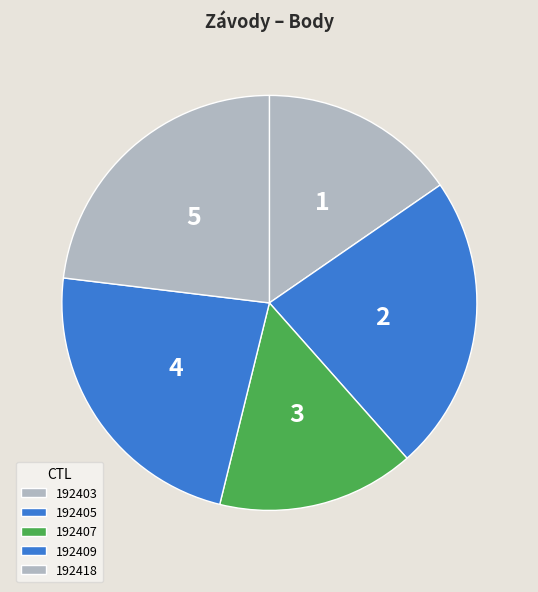

Count the number of slices in the pie.

5